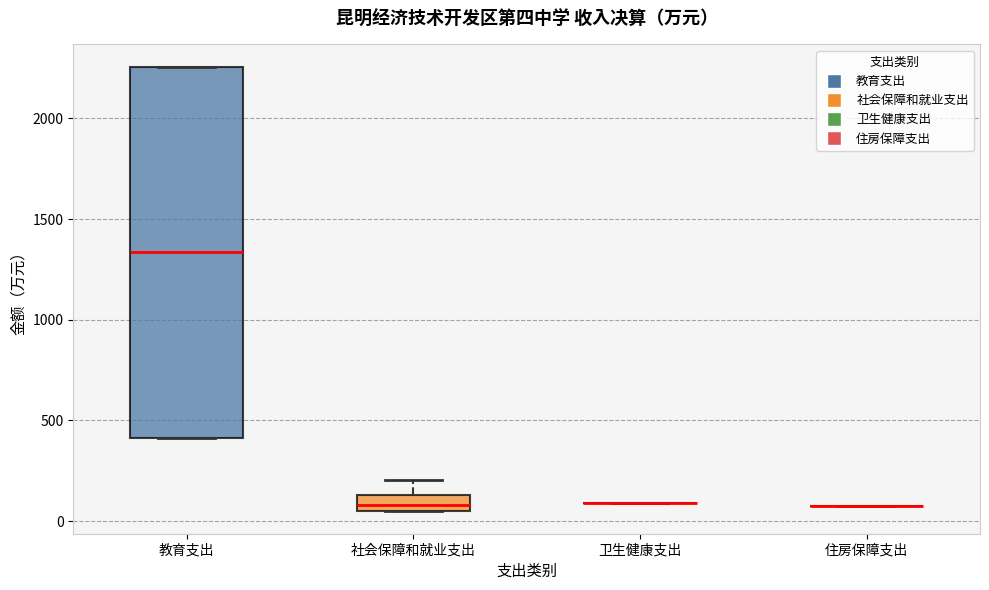

Where is the upper edge of the box for 教育支出 on the y-axis? The values are not printed on the chart, so give them approximately, as read against the axis.

2250